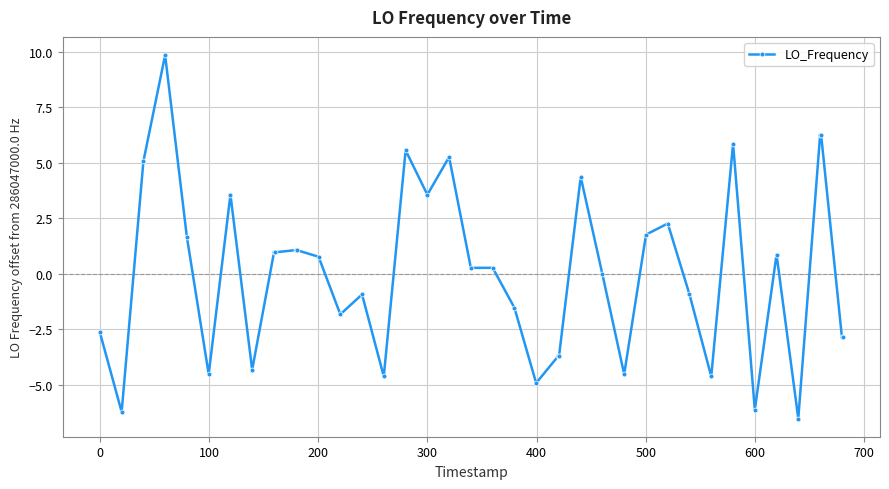

What is the value of the 4th point from the left?

9.9